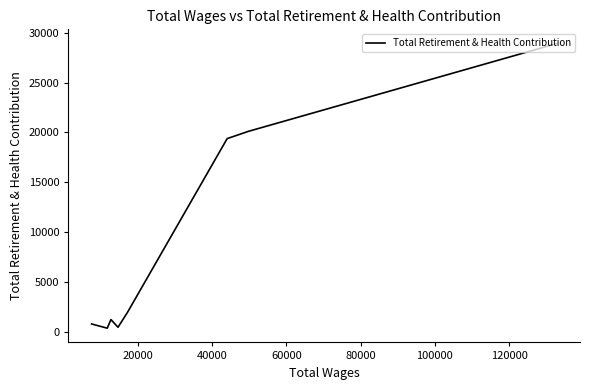

How many data points does each series have?

8